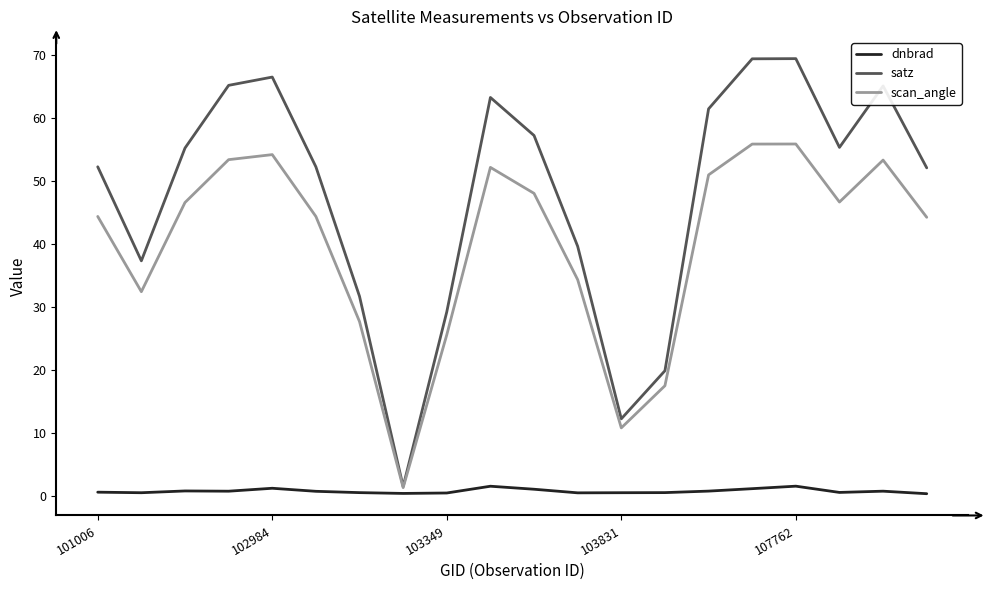

Which series has the largest total across all categories?

satz